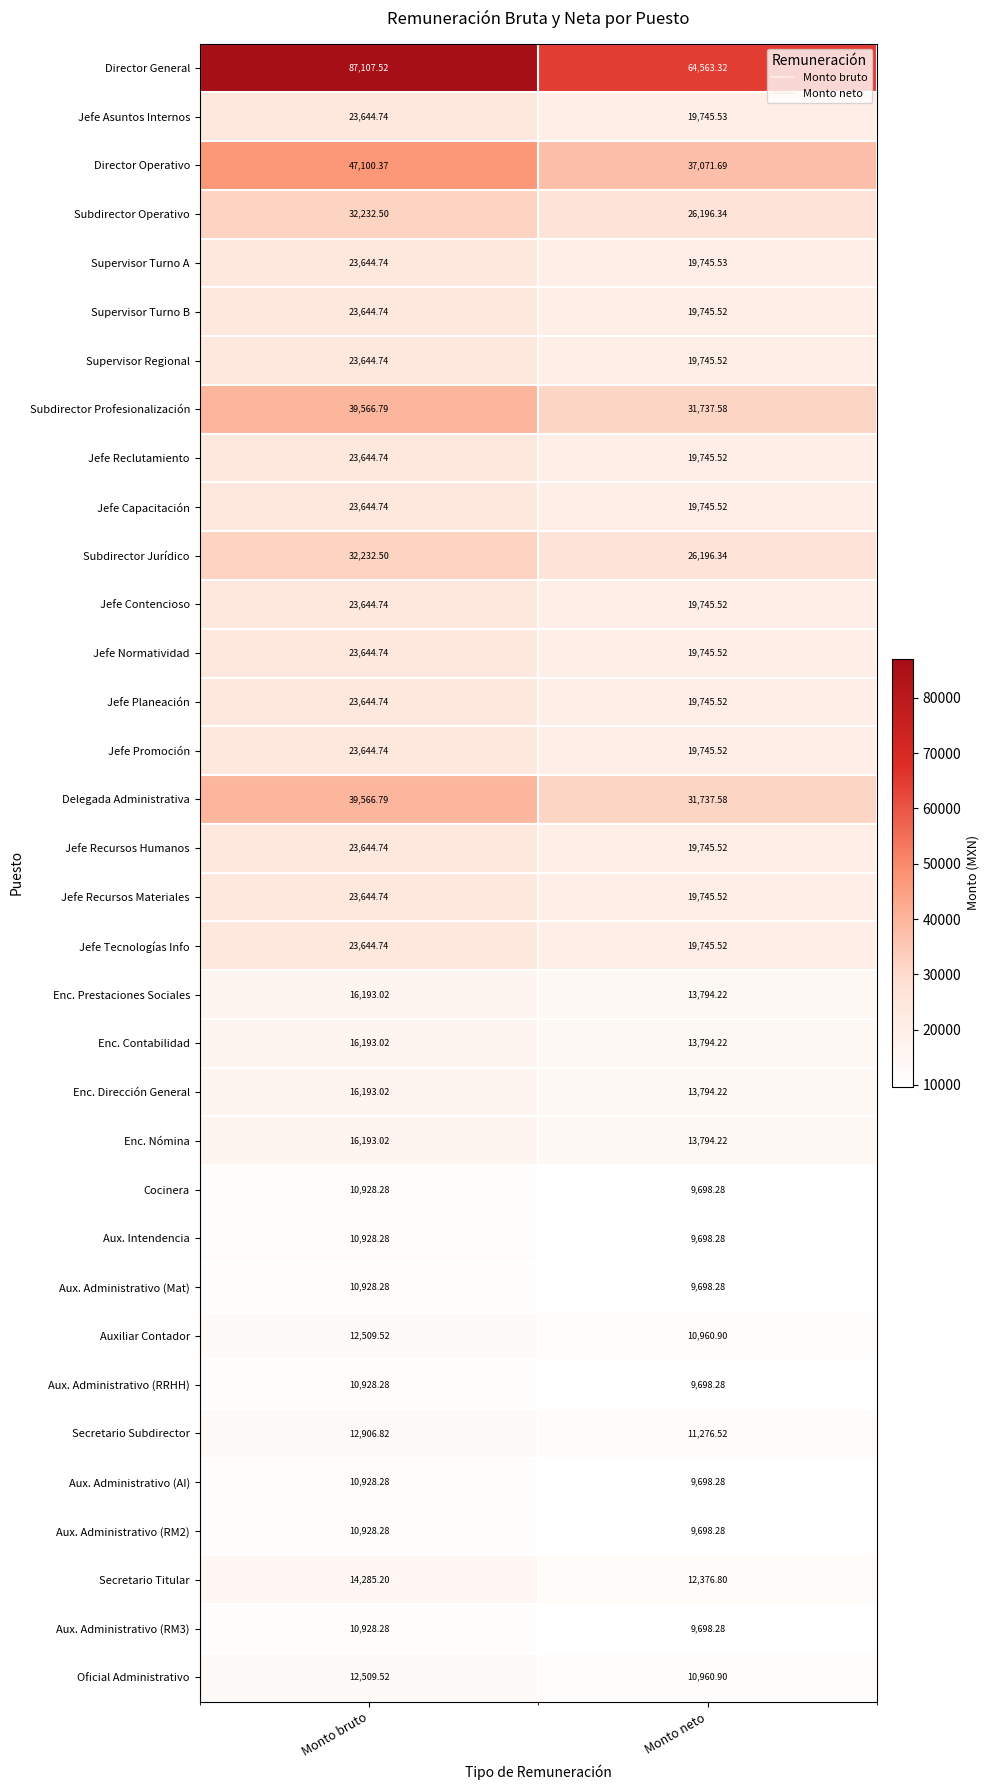

Which series has the largest total across all categories?

Director General